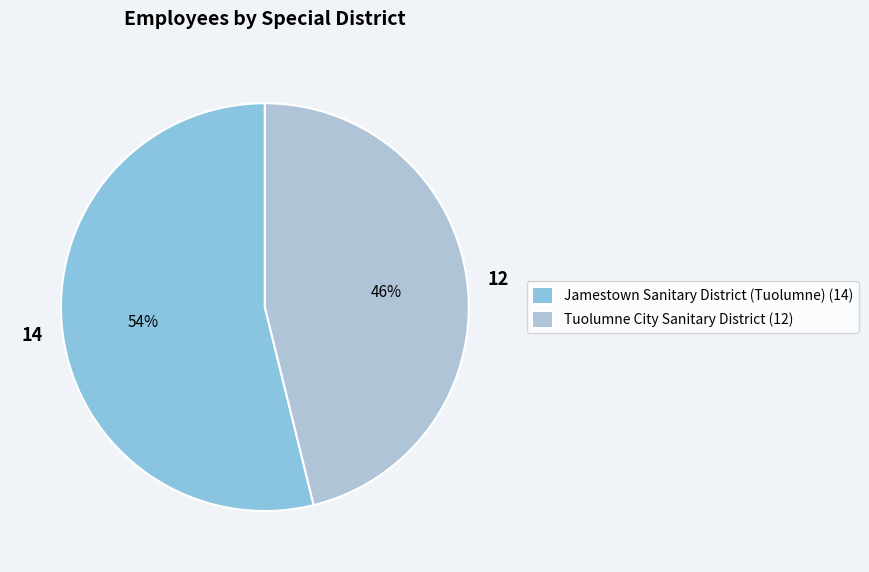

Is the sum of Tuolumne City Sanitary District (12) and Jamestown Sanitary District (Tuolumne) (14) greater than half?

Yes